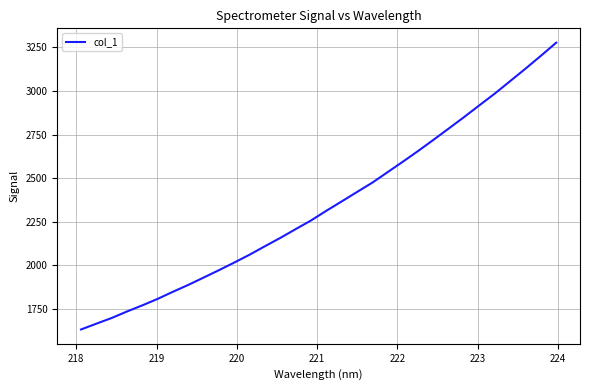

How many categories are shown in the chart?

32